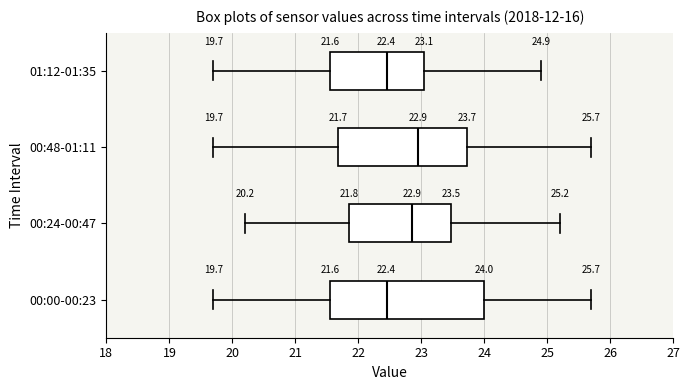

Comparing the boxes themselves (not the whiskers), which one is the widest?

00:00-00:23